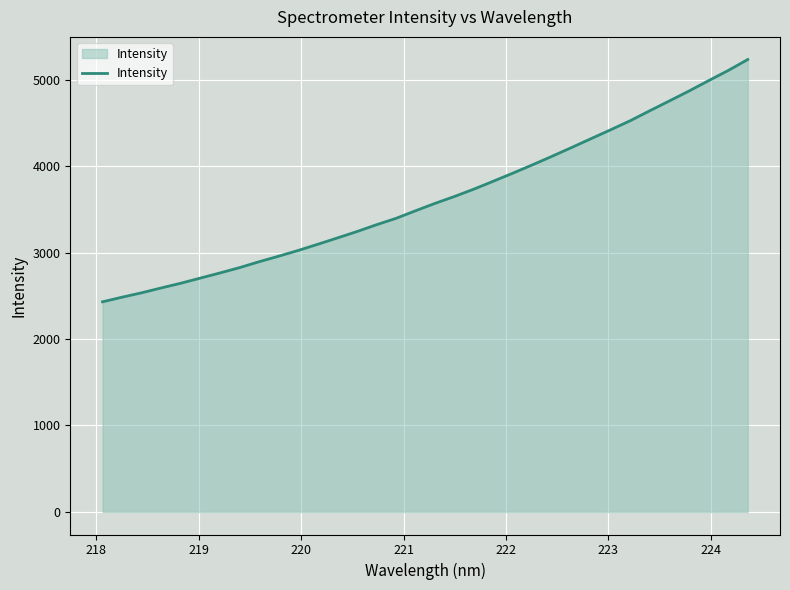

What is the minimum value shown in the chart?

2431.3